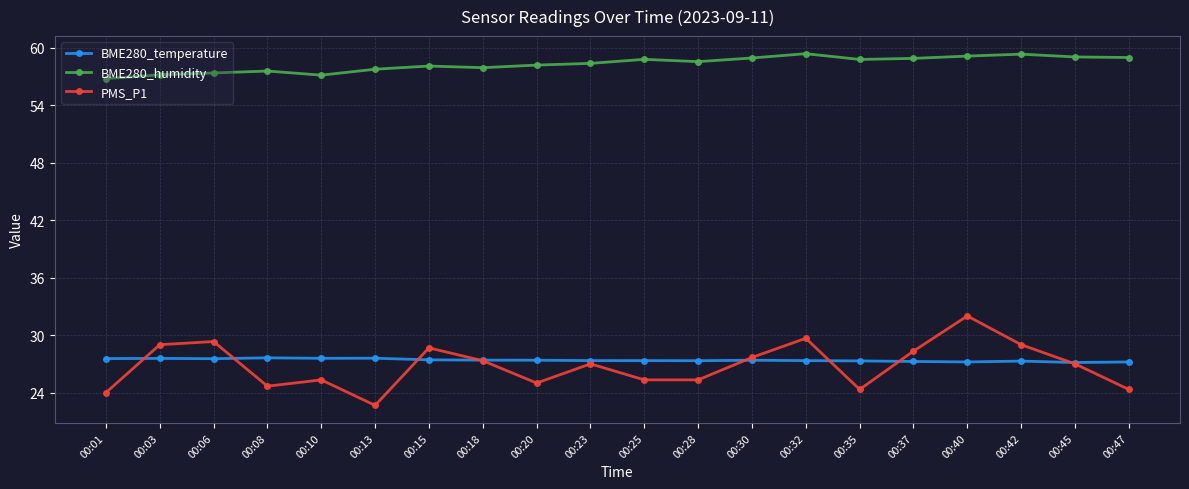

True or false: BME280_humidity and PMS_P1 cross at least once.

False